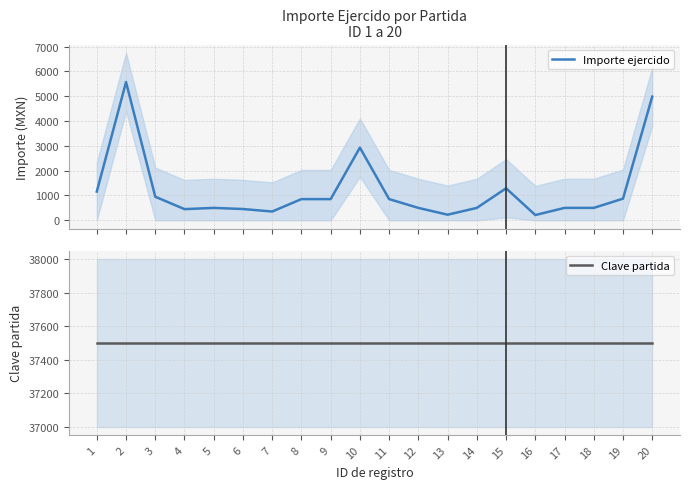

Where is Importe ejercido nearest to the value 2891?

10